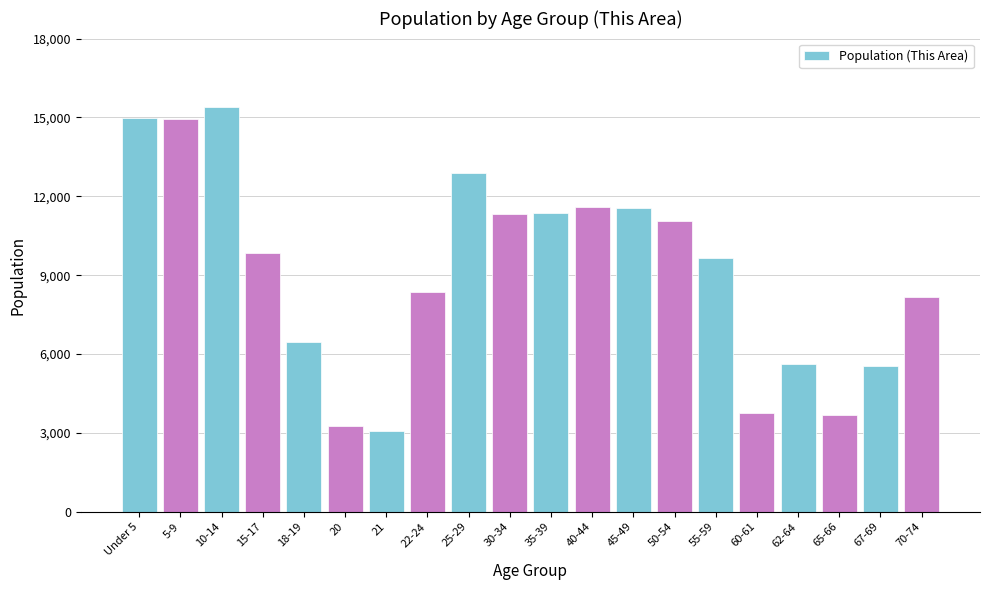

Between 60-61 and 22-24, which is larger?

22-24